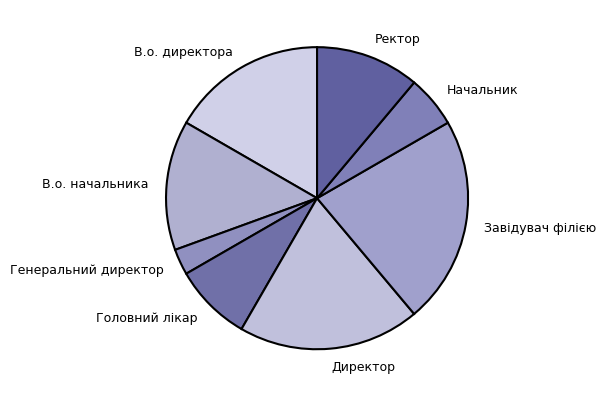

Does any single category account for the majority?

No